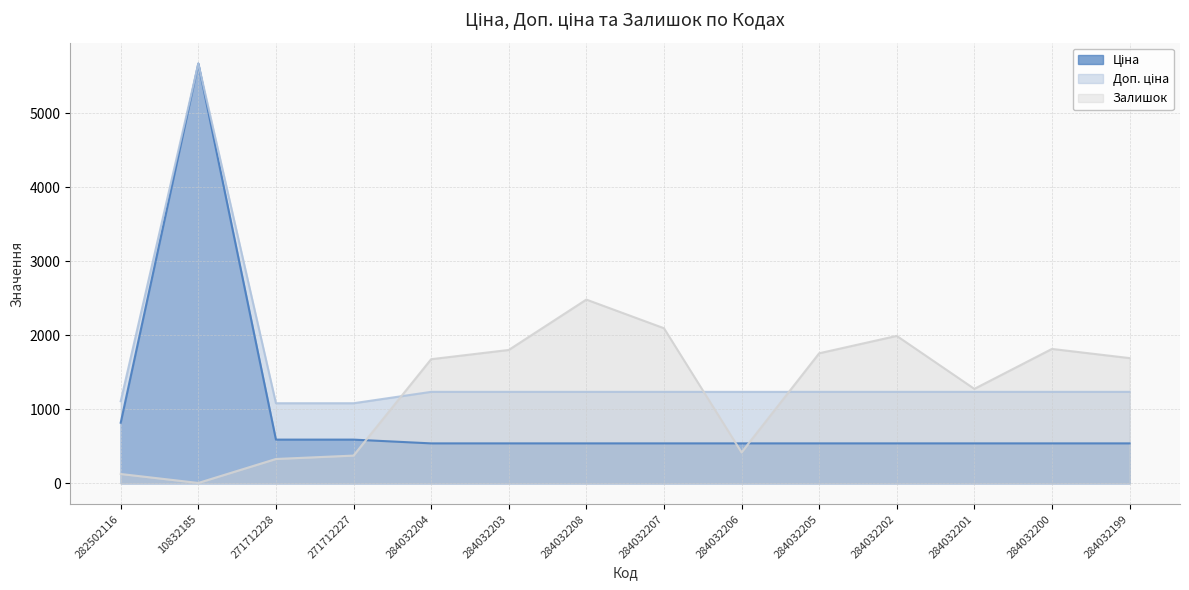

Rank the series by their average value, from highest to lowest.

Доп. ціна, Залишок, Ціна